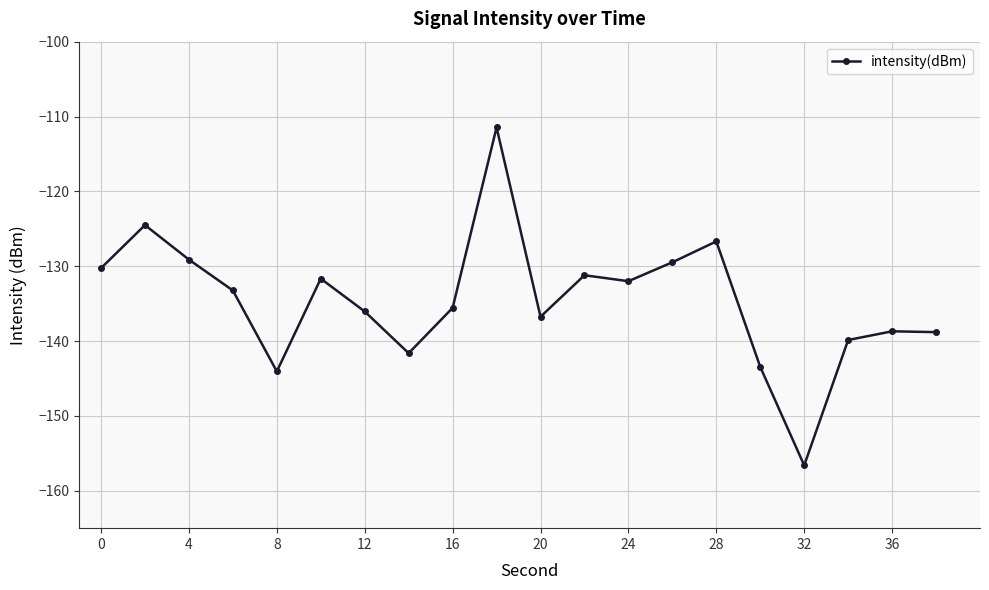

What is the difference between the maximum and minimum values?

45.2